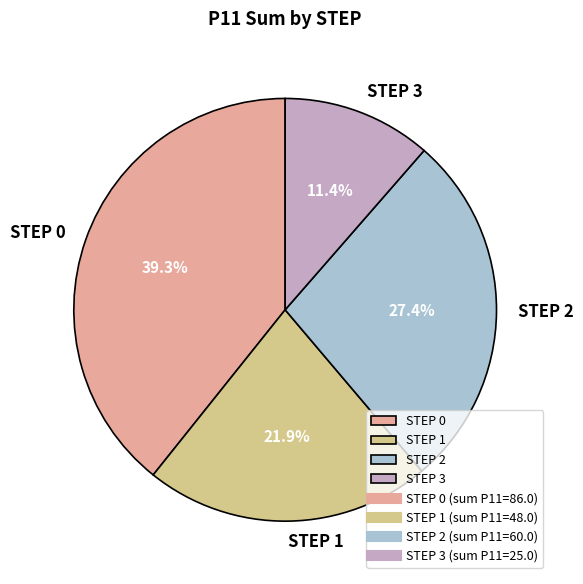

Rank the categories by value from highest to lowest.

STEP 0, STEP 2, STEP 1, STEP 3